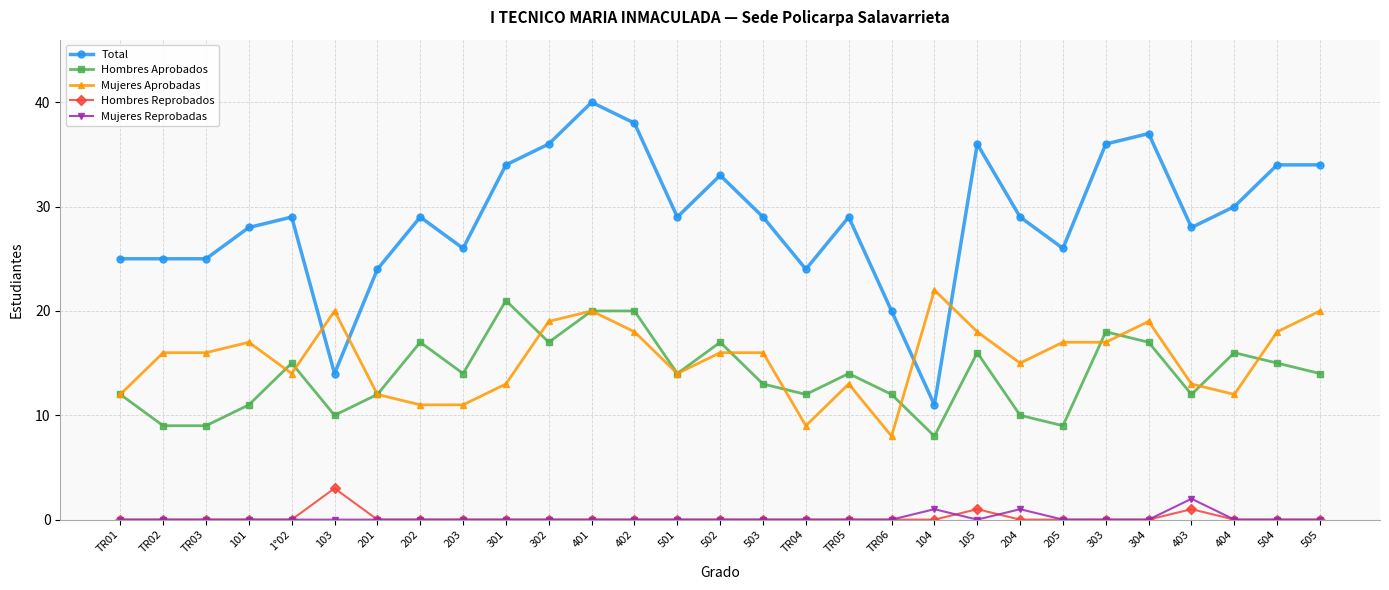

The value of Mujeres Aprobadas at 201 is 12. True or false?

True